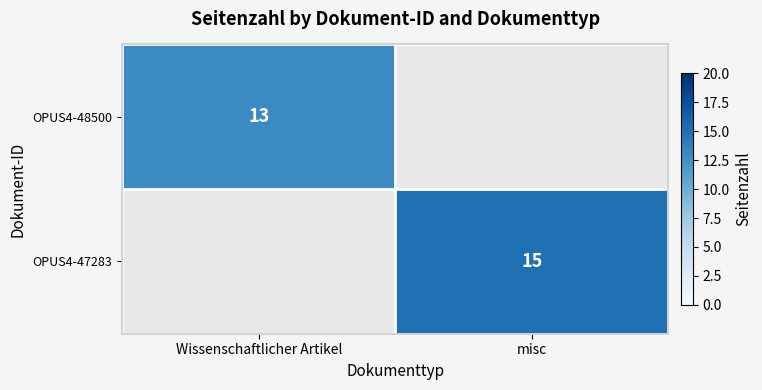

Which category has the lowest value across all series?

Wissenschaftlicher Artikel